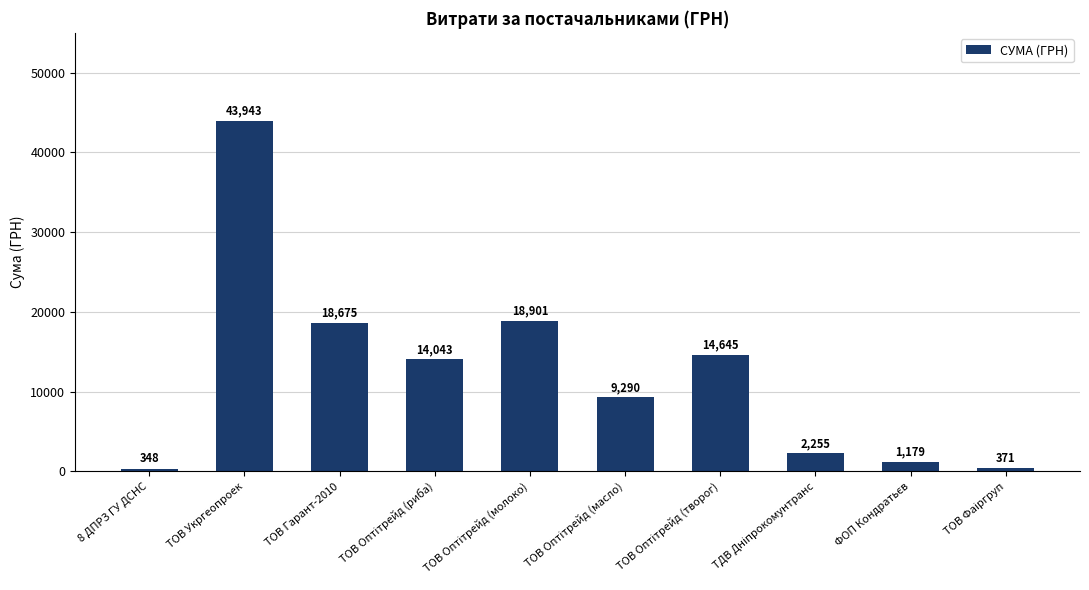

Which label corresponds to the smallest value in the chart?

8 ДПРЗ ГУ ДСНС